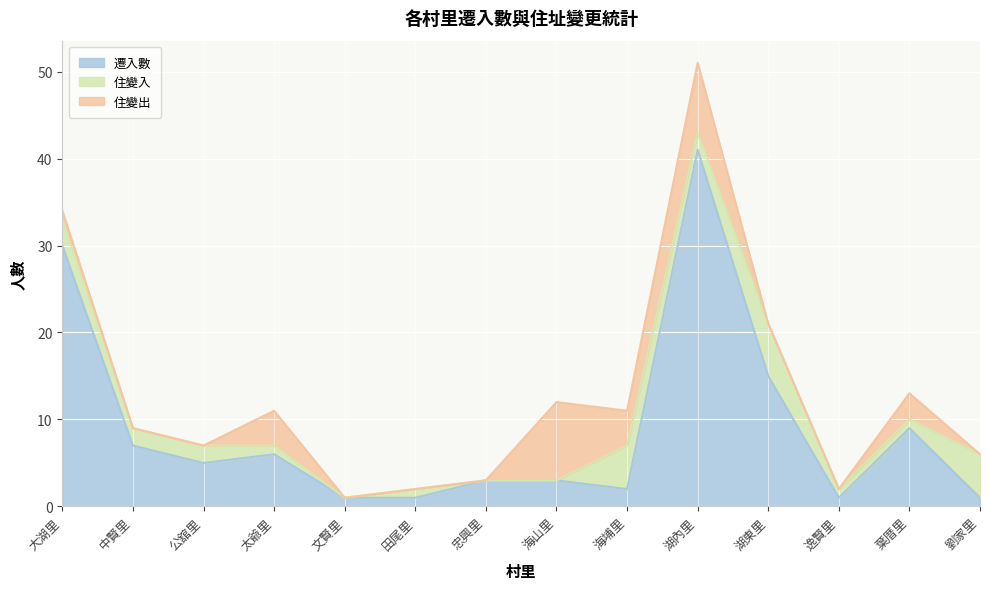

Which series has the largest range (max minus min)?

遷入數